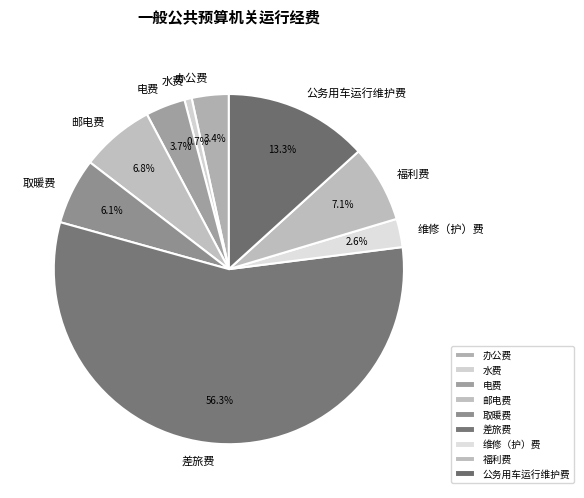

What percentage is the 电费 slice, to the nearest percent?

4%